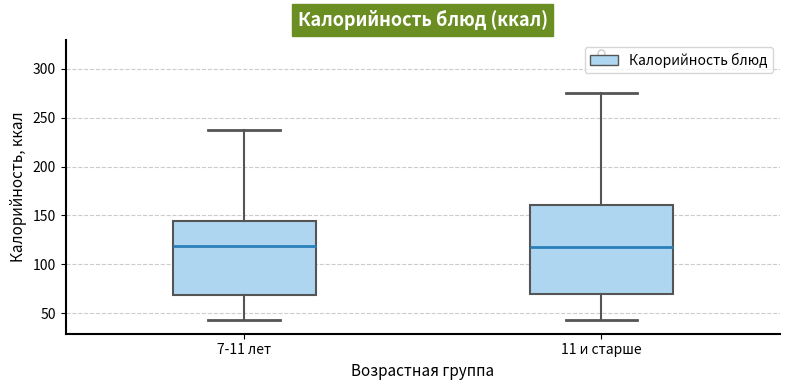

Reading left to right, read every box against the y-axis: the position of its median line, the range the box covers, and the ends of its whiskers. The values are not printed on the chart, so give them approximately, as read against the axis.

7-11 лет: median 120, box 70 to 145, whiskers 45 to 235
11 и старше: median 115, box 70 to 160, whiskers 45 to 275